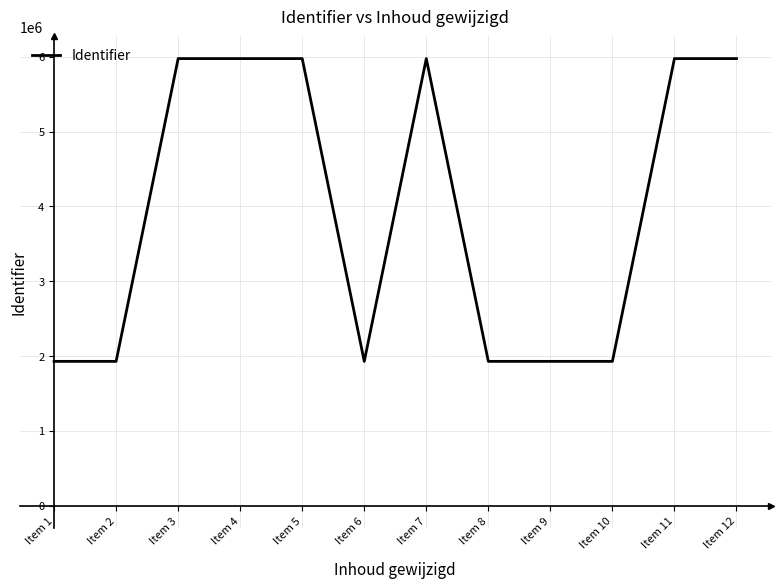

Is it true that the value at Item 8 is 1928249?

True